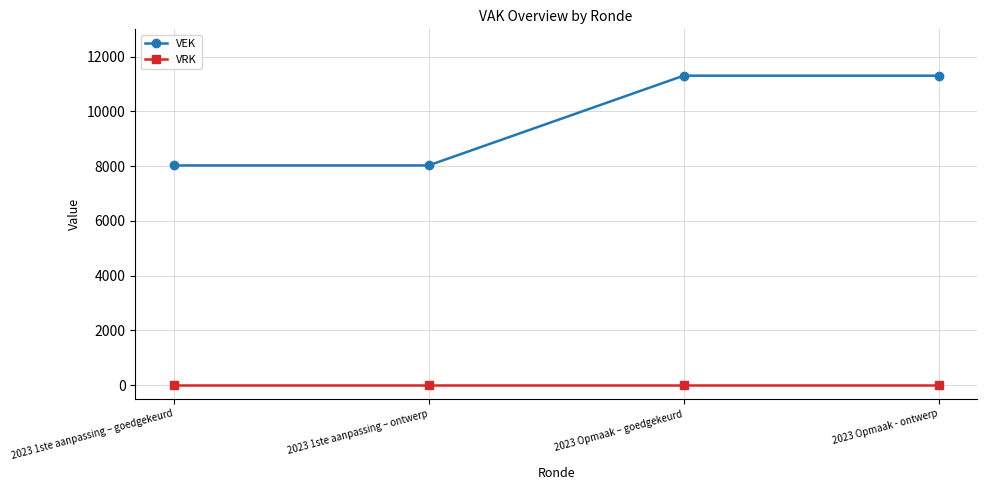

What is the difference between the maximum and minimum values in the VEK series?

3278